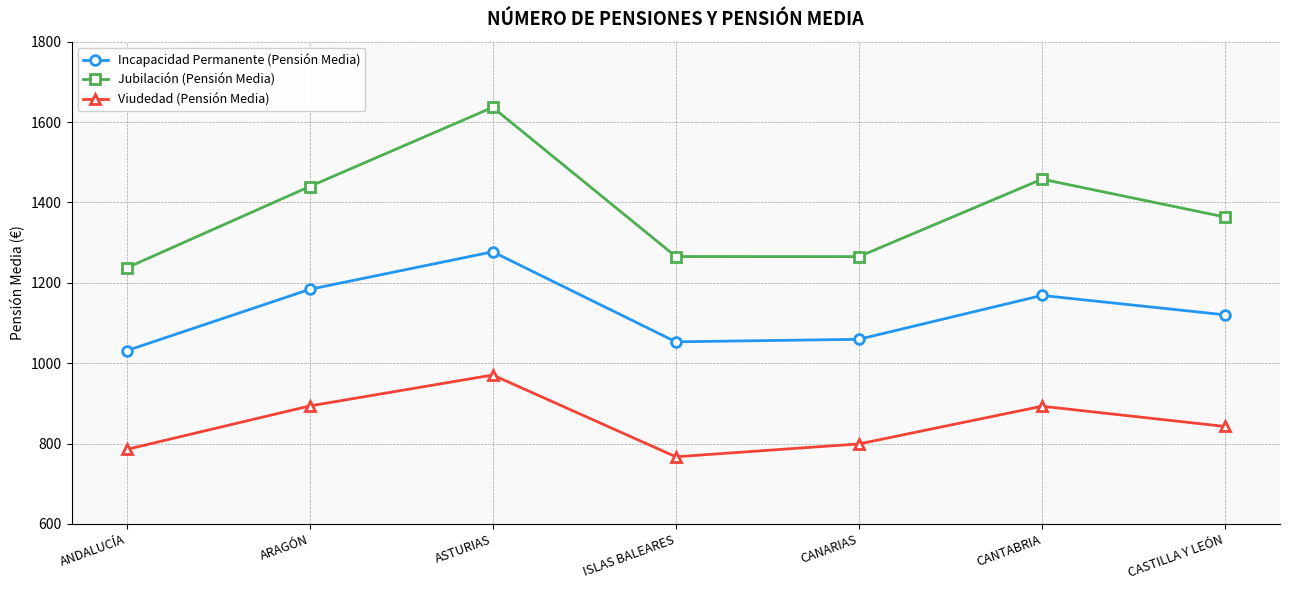

Is this an area chart (filled region under the line)?

No